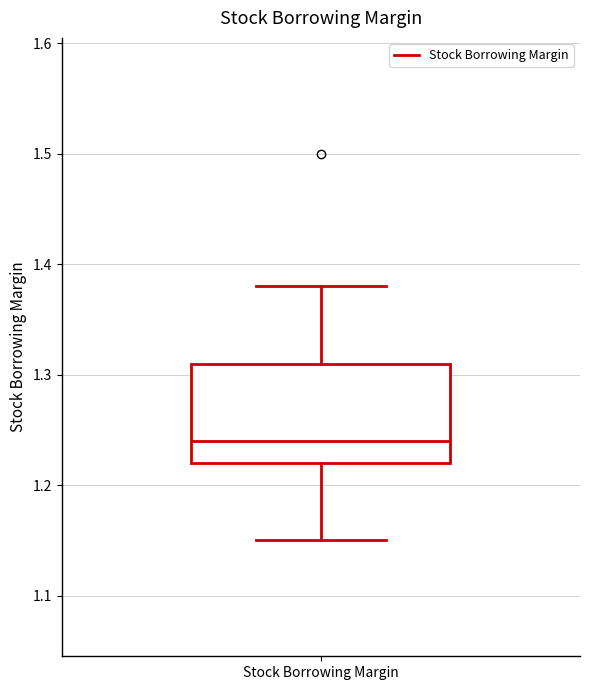

Read this box plot against the y-axis: the position of the median line, the range covered by the box, and the ends of both whiskers. The values are not printed on the chart, so give them approximately, as read against the axis.

median 1.24, box 1.22 to 1.31, whiskers 1.15 to 1.38